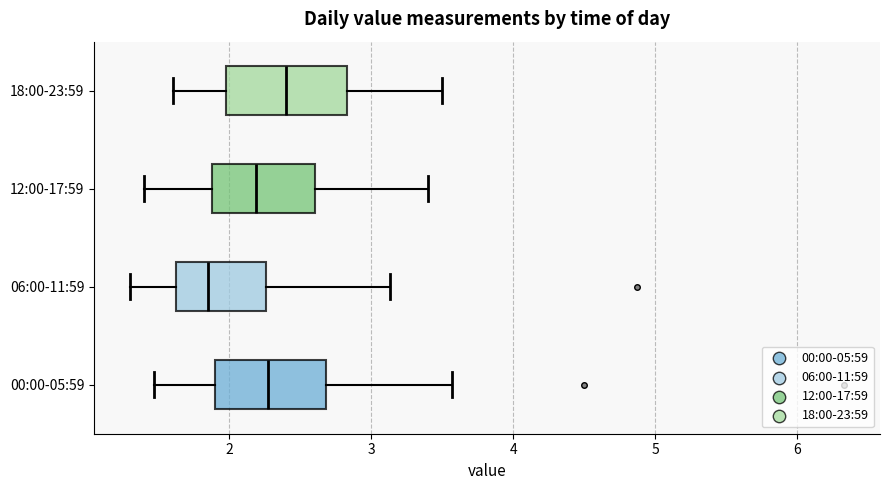

Where does the median line of the box for 00:00-05:59 sit on the x-axis? The values are not printed on the chart, so give them approximately, as read against the axis.

2.3